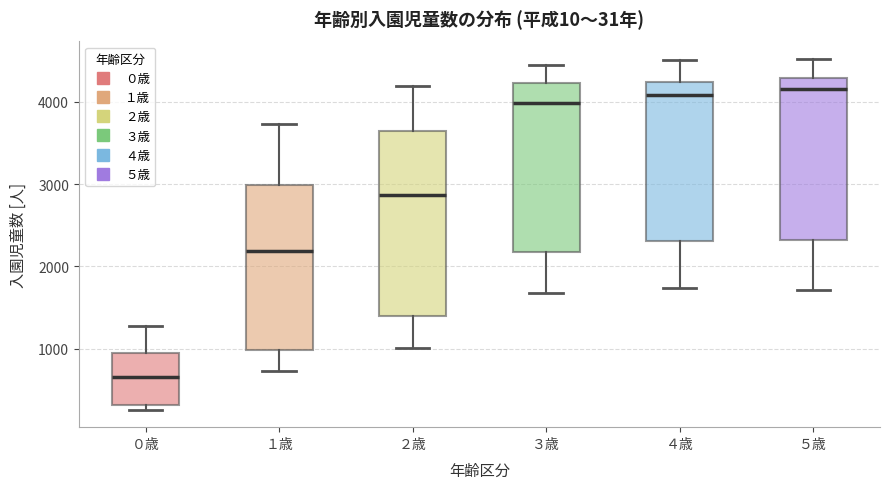

Reading left to right, transcribe this box plot: for each box, give where its median line is, the range the box spans, and where its two whiskers end, as read against the y-axis. The values are not printed on the chart, so give them approximately, as read against the axis.

０歳: median 700, box 300 to 900, whiskers 300 (just below the box's lower edge) to 1300
１歳: median 2200, box 1000 to 3000, whiskers 700 to 3700
２歳: median 2900, box 1400 to 3600, whiskers 1000 to 4200
３歳: median 4000, box 2200 to 4200, whiskers 1700 to 4400
４歳: median 4100, box 2300 to 4200, whiskers 1700 to 4500
５歳: median 4100, box 2300 to 4300, whiskers 1700 to 4500